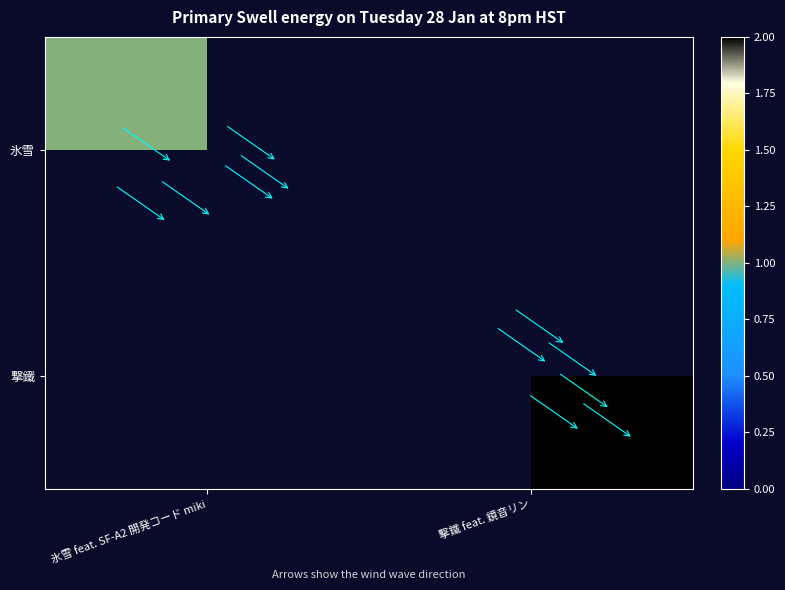

Rank the categories by 氷雪 value from lowest to highest.

氷雪 feat. SF-A2 開発コード miki, 撃鐵 feat. 鏡音リン